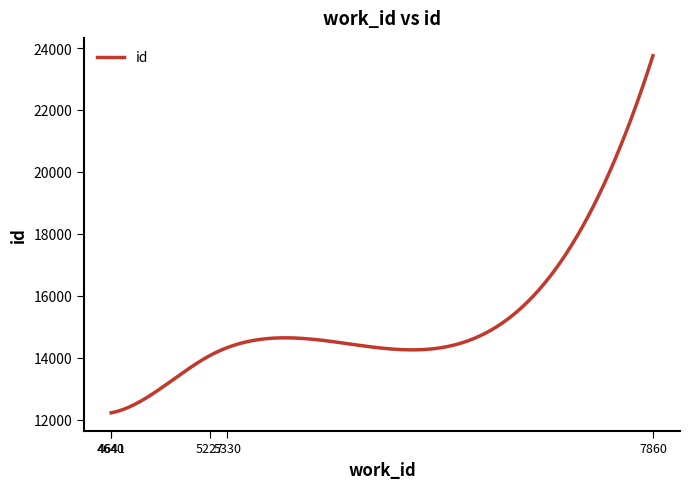

What is the greatest value displayed?

23751.0